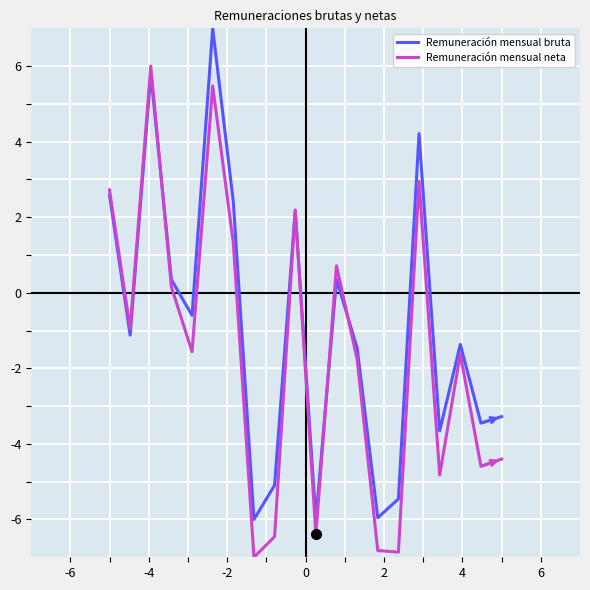

What is the smallest value displayed?

-7.0